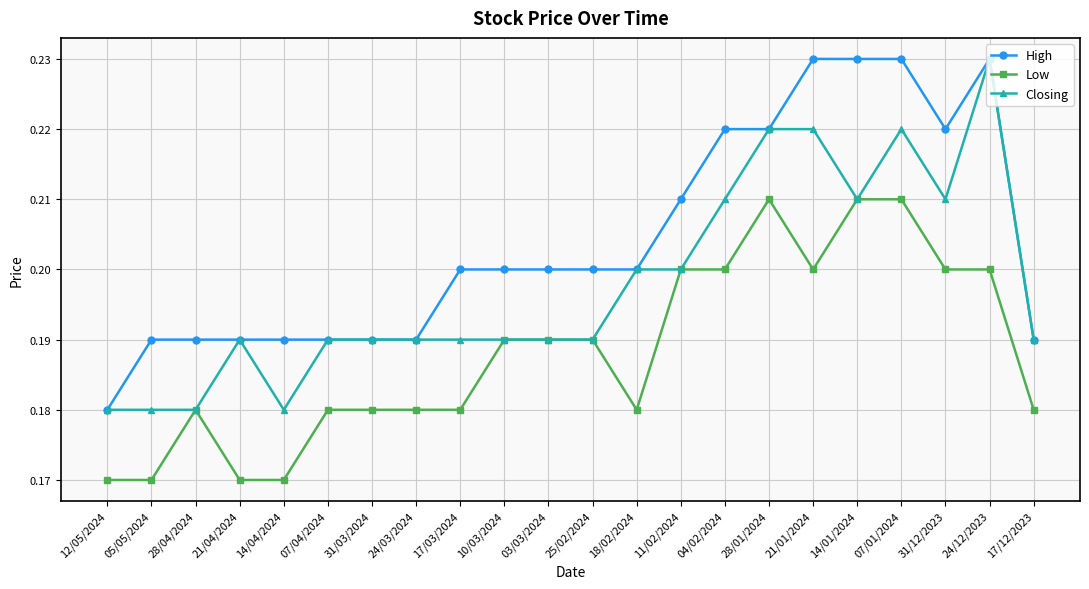

What is the label of the 18th point from the right?

14/04/2024